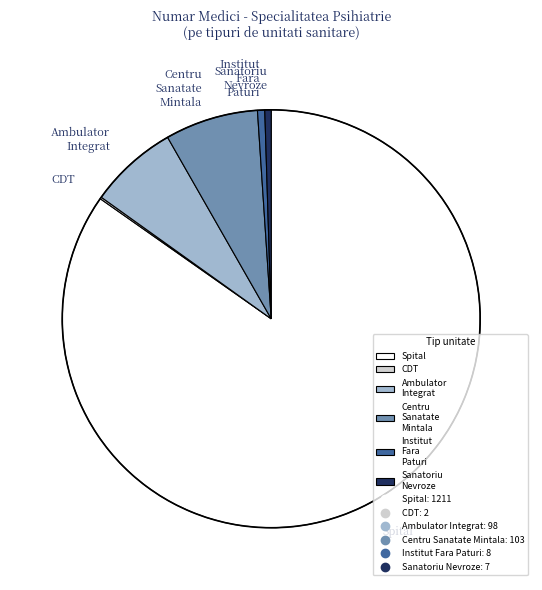

Which slice is the largest?

Spital